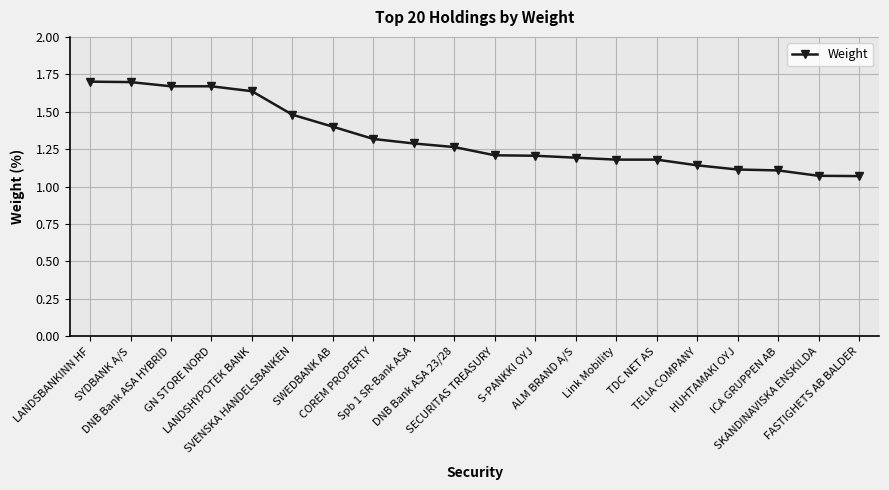

What is the difference between the second highest and minimum values?

0.6